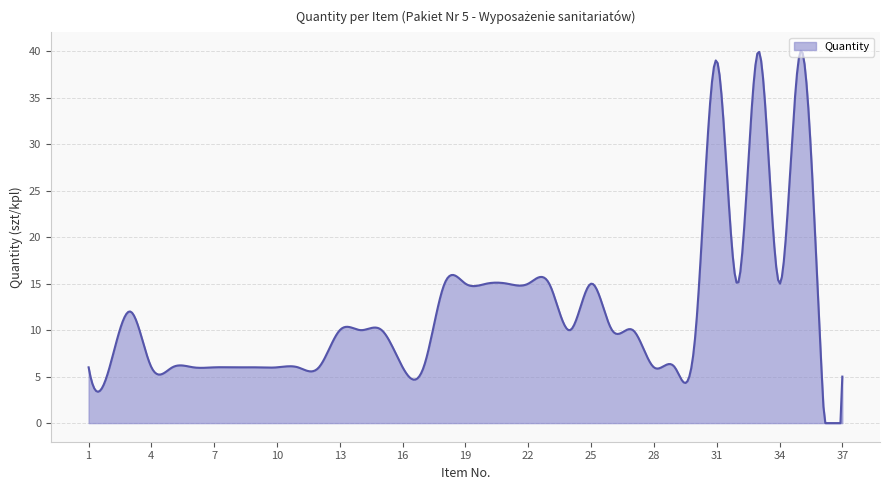

What is the maximum value shown in the chart?

40.1